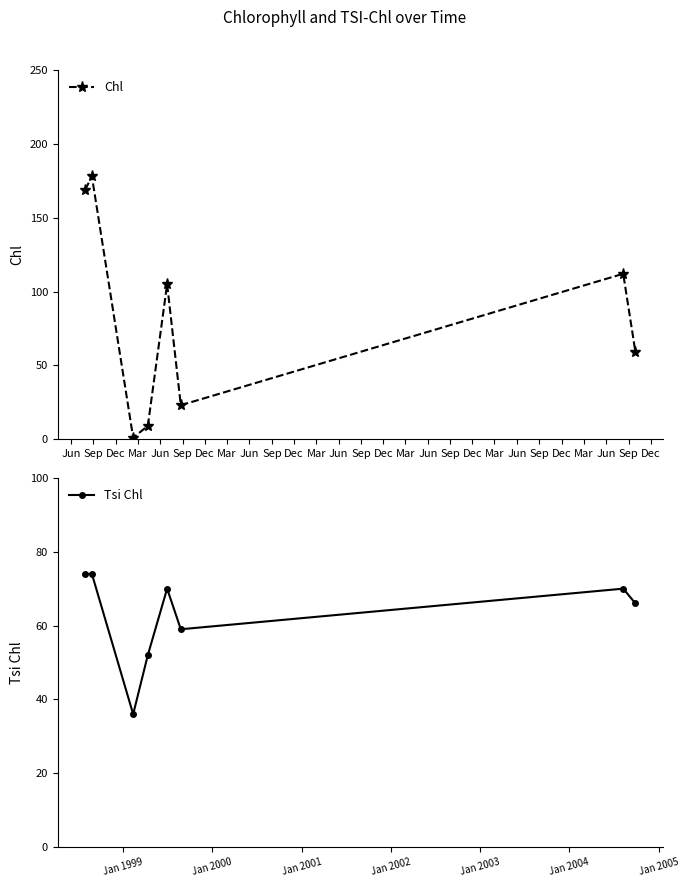

The Tsi Chl series shows 88 at Mar. True or false?

False